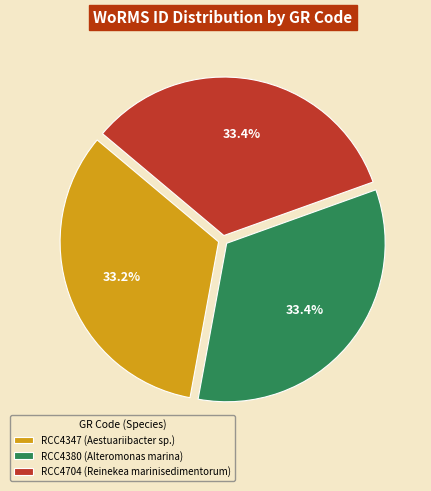

Count the number of slices in the pie.

3